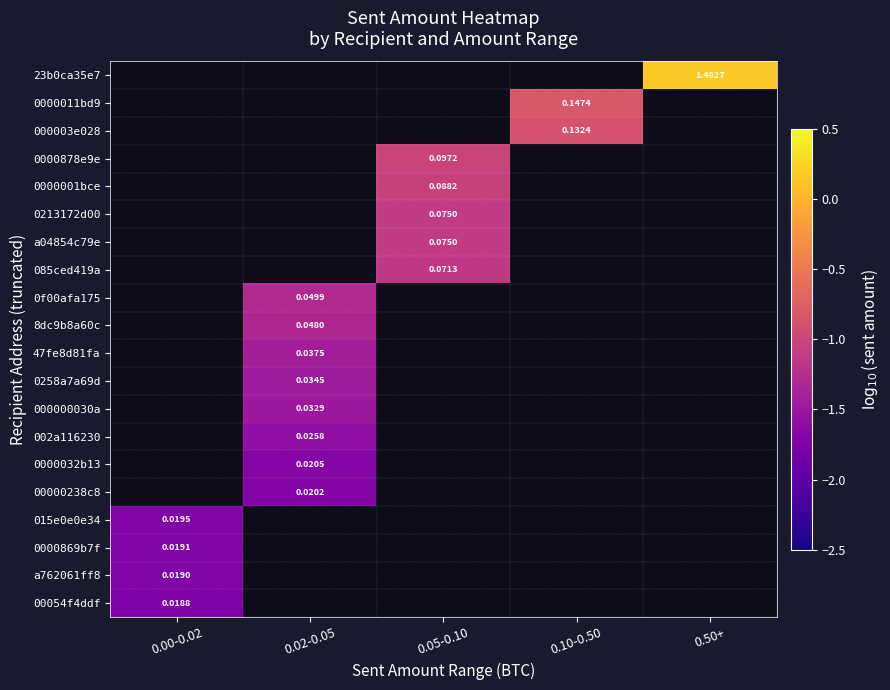

Which category has the lowest value across all series?

0.00-0.02